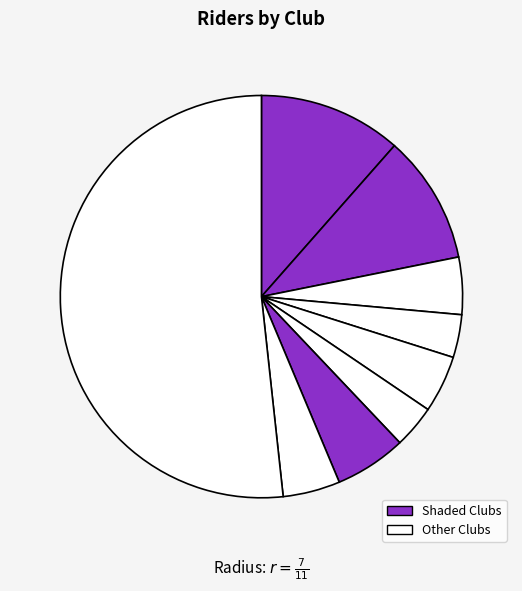

Count the number of slices in the pie.

9